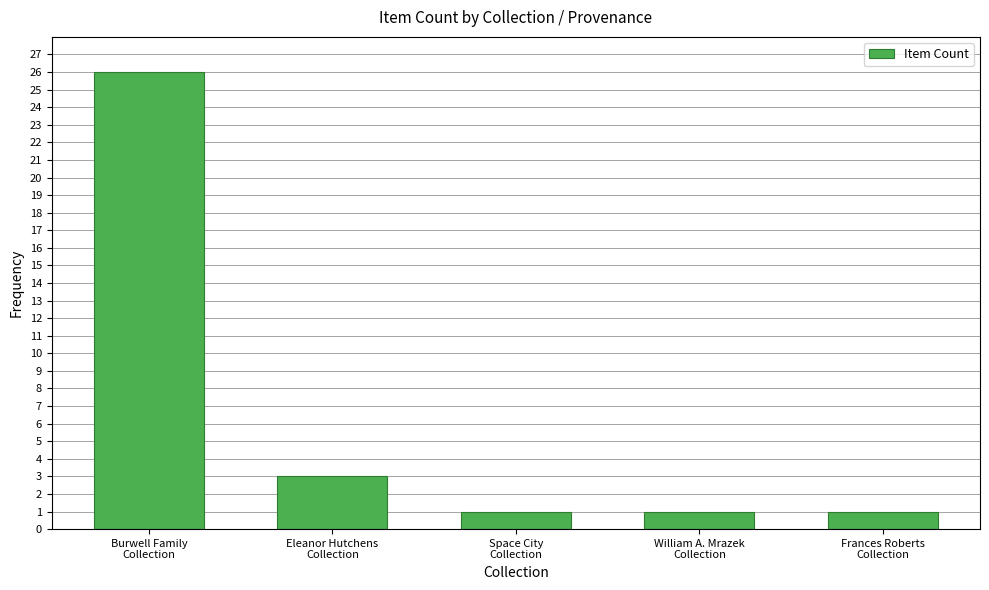

What is the difference between the values at Burwell Family
Collection and William A. Mrazek
Collection?

25